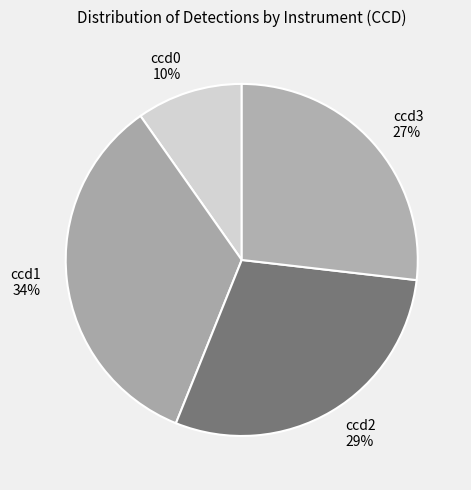

Does ccd1 represent more than half of the total?

No